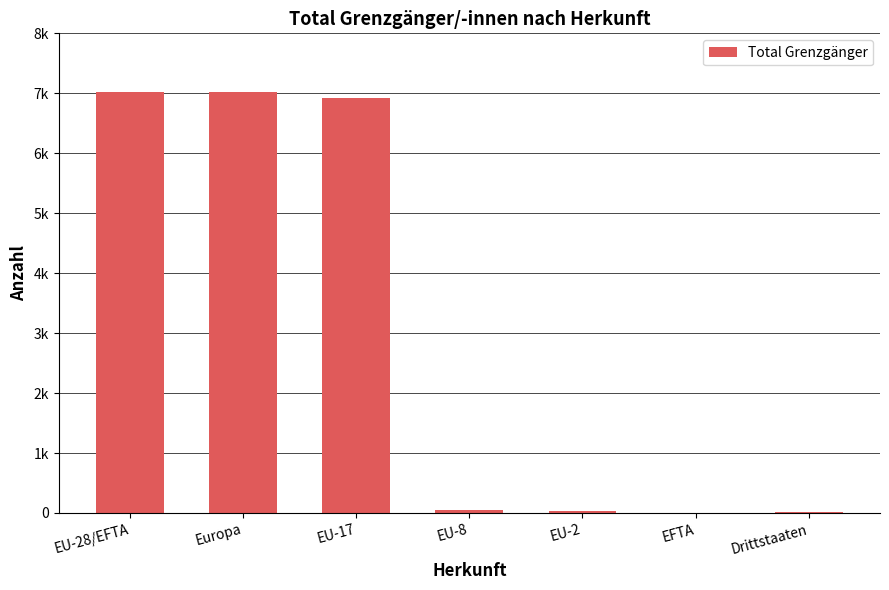

List the labels in order of value, smallest first.

EFTA, Drittstaaten, EU-2, EU-8, EU-17, EU-28/EFTA, Europa